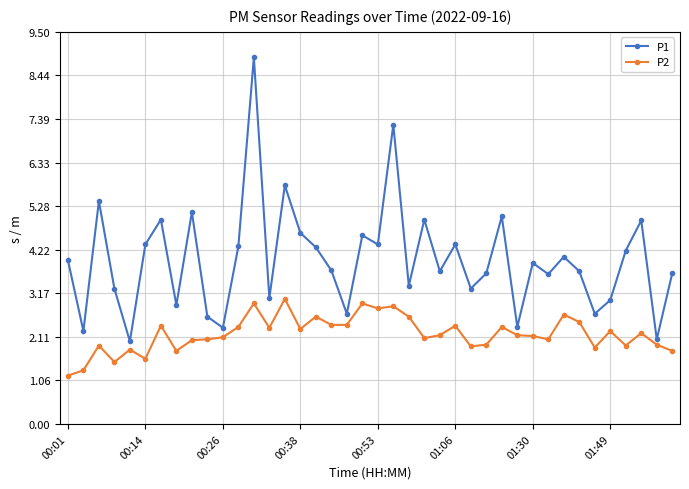

What is the value of the P2 point at the 11th from the left?

2.1